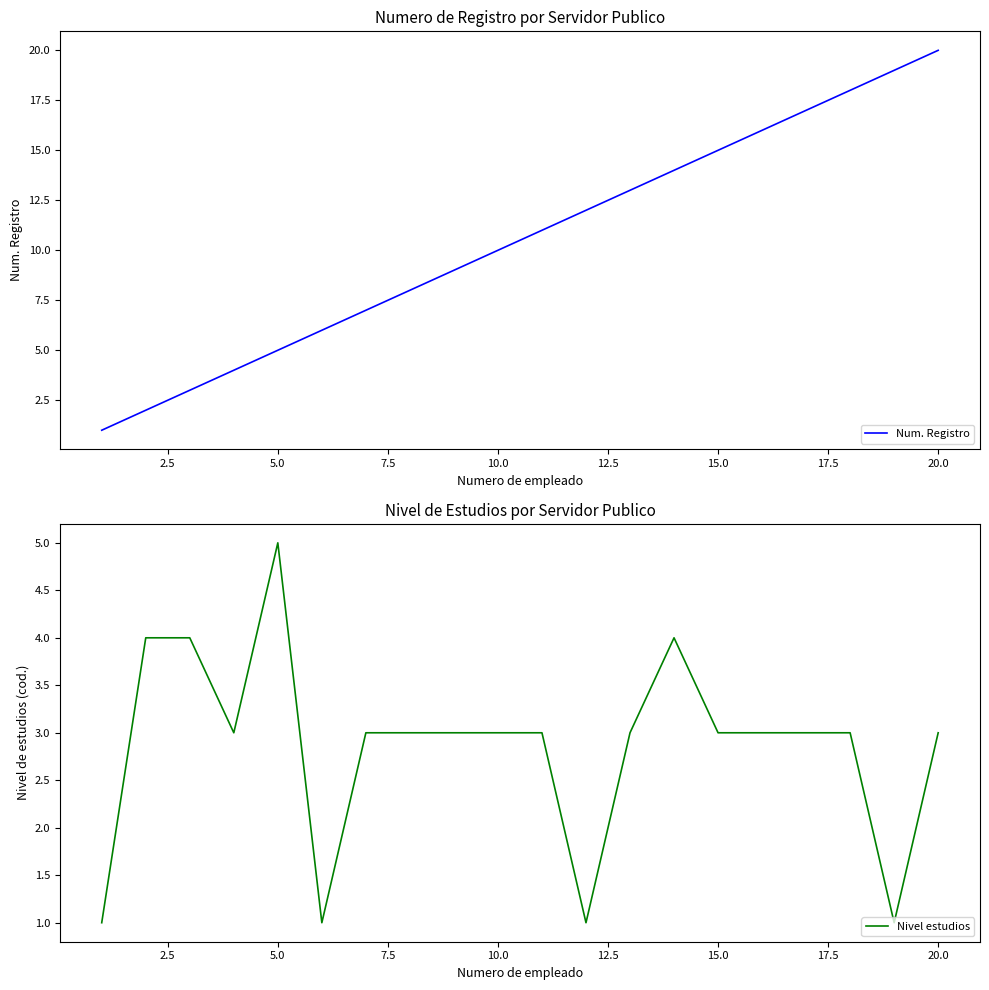

What is the highest value of the Num. Registro series?

20